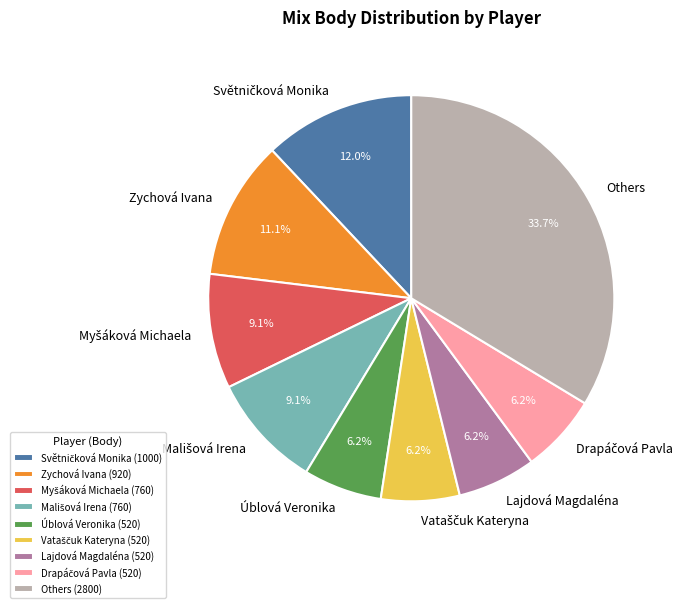

Which has a higher value, Others or Úblová Veronika?

Others